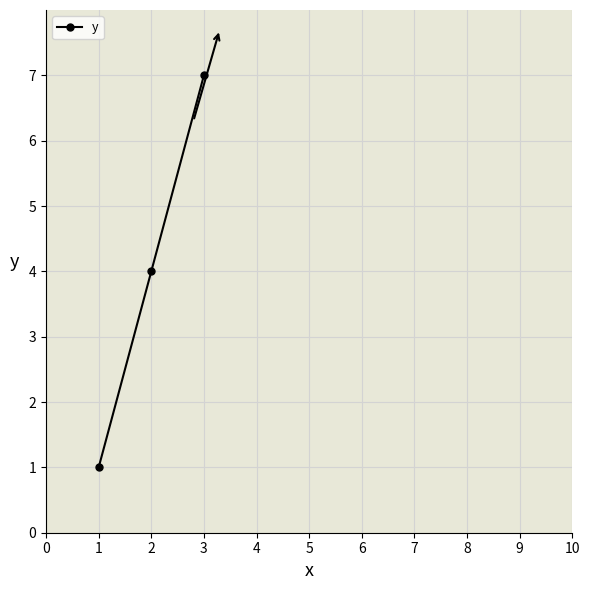

Rank the categories by value from lowest to highest.

1, 2, 3